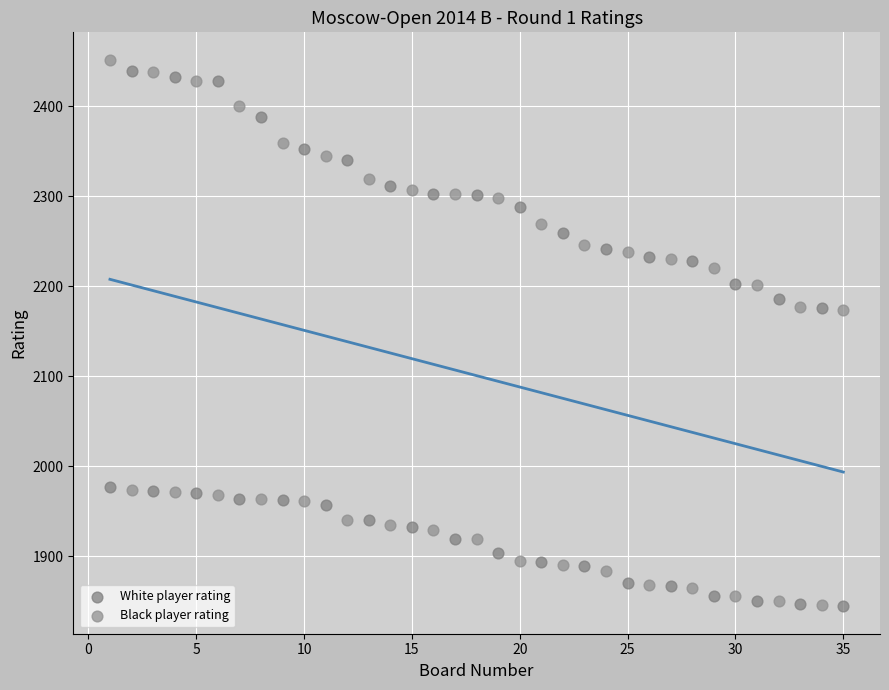

Across all data points, what is the range of Y values (max minus min)?

608